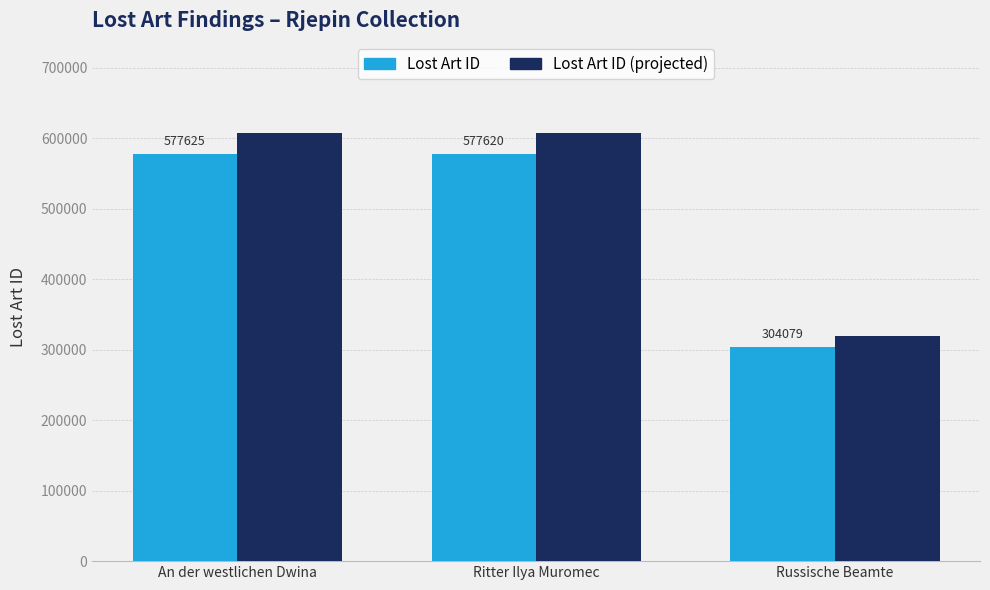

Rank the series by their maximum value, from highest to lowest.

Lost Art ID (projected), Lost Art ID